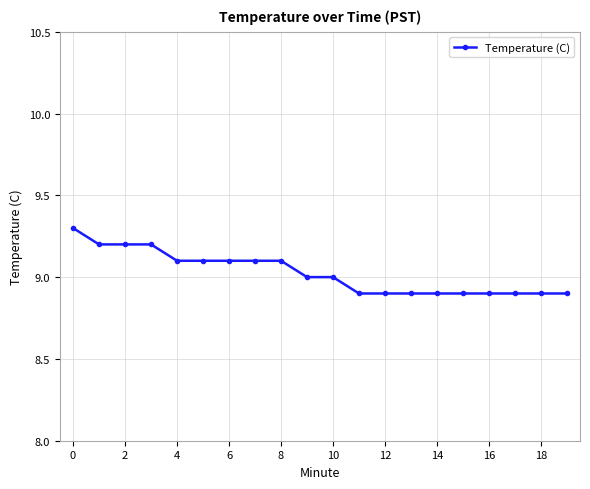

What is the average value?

9.0